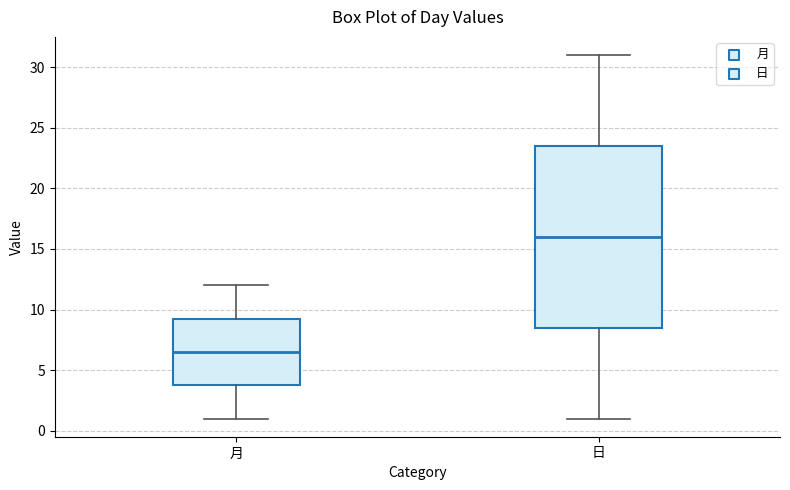

Reading left to right, read every box against the y-axis: the position of its median line, the range the box covers, and the ends of its whiskers. The values are not printed on the chart, so give them approximately, as read against the axis.

月: median 6.5, box 4.0 to 9.5, whiskers 1.0 to 12.0
日: median 16.0, box 8.5 to 23.5, whiskers 1.0 to 31.0